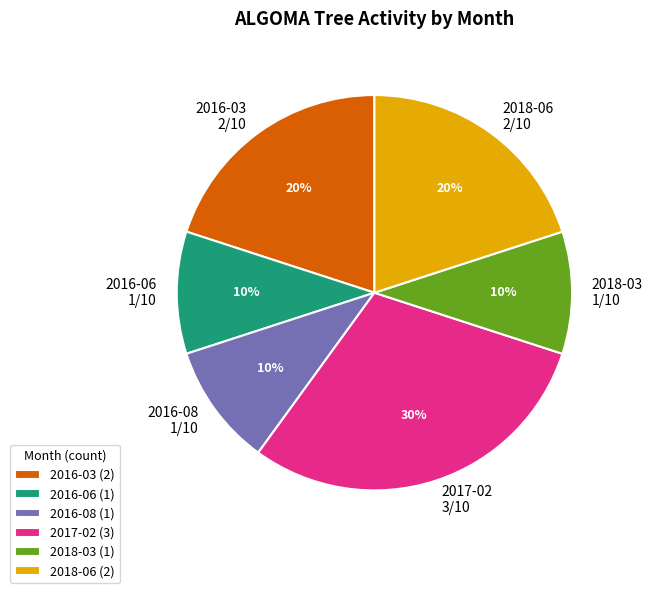

Is it true that 2018-06 2/10 is 13% of the pie?

False